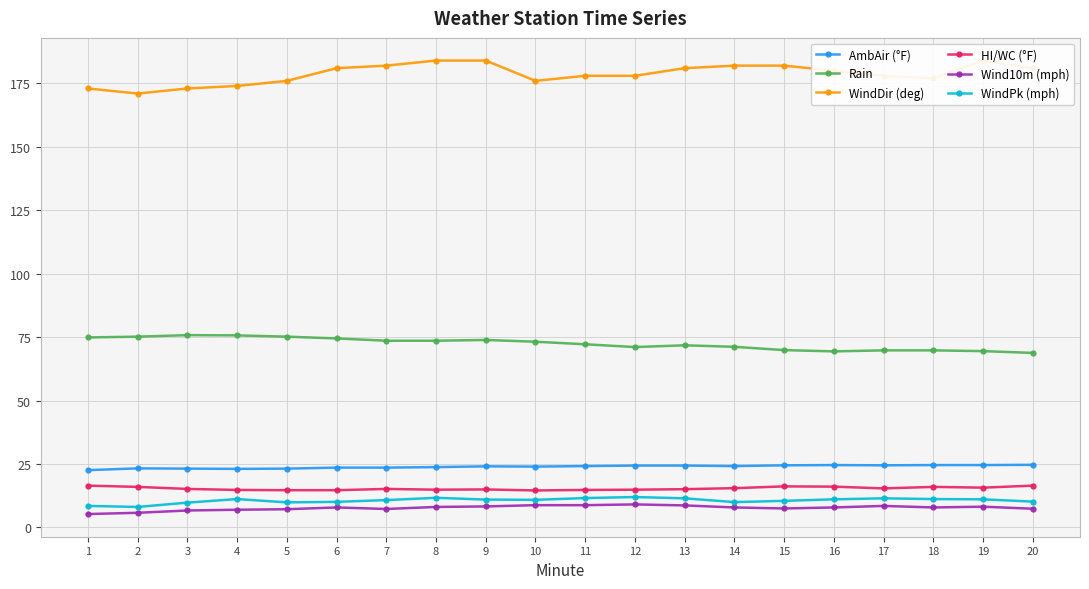

What is the average value of the WindPk (mph) series?

10.6